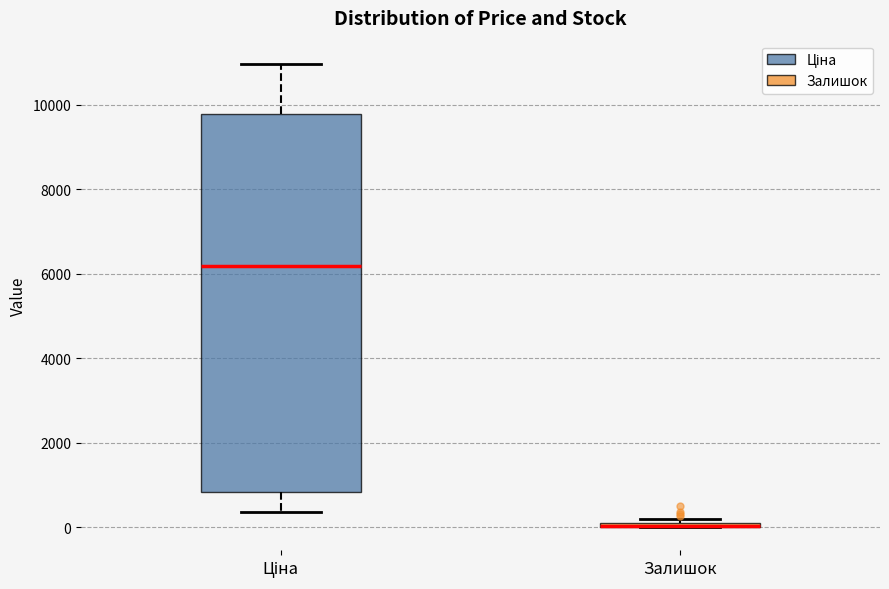

Where does the lower whisker of the box for Ціна end on the y-axis? The values are not printed on the chart, so give them approximately, as read against the axis.

400